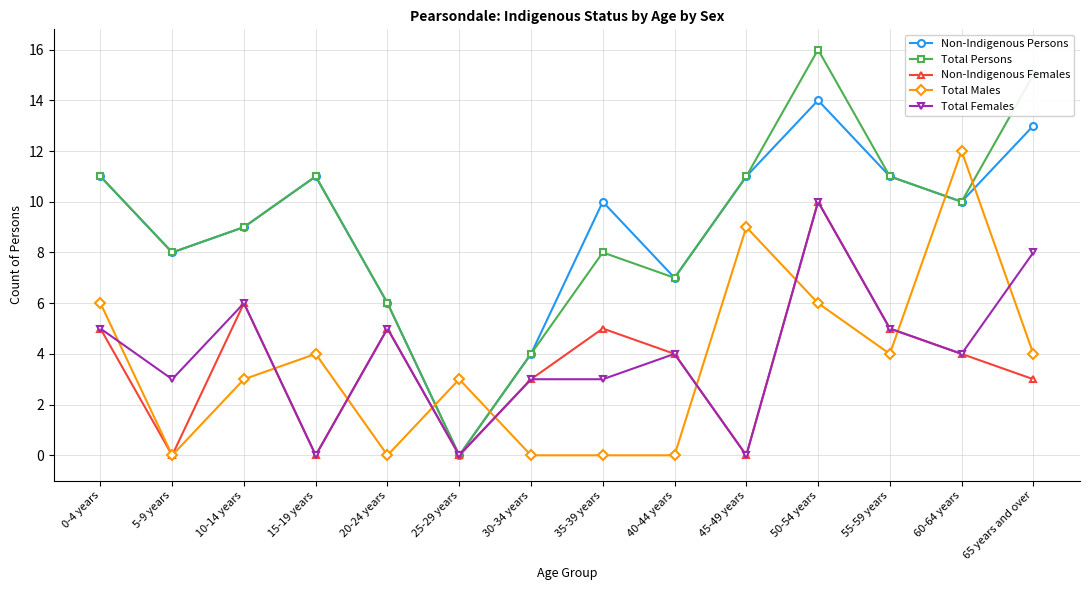

The value of Total Females at 5-9 years is 3. True or false?

True